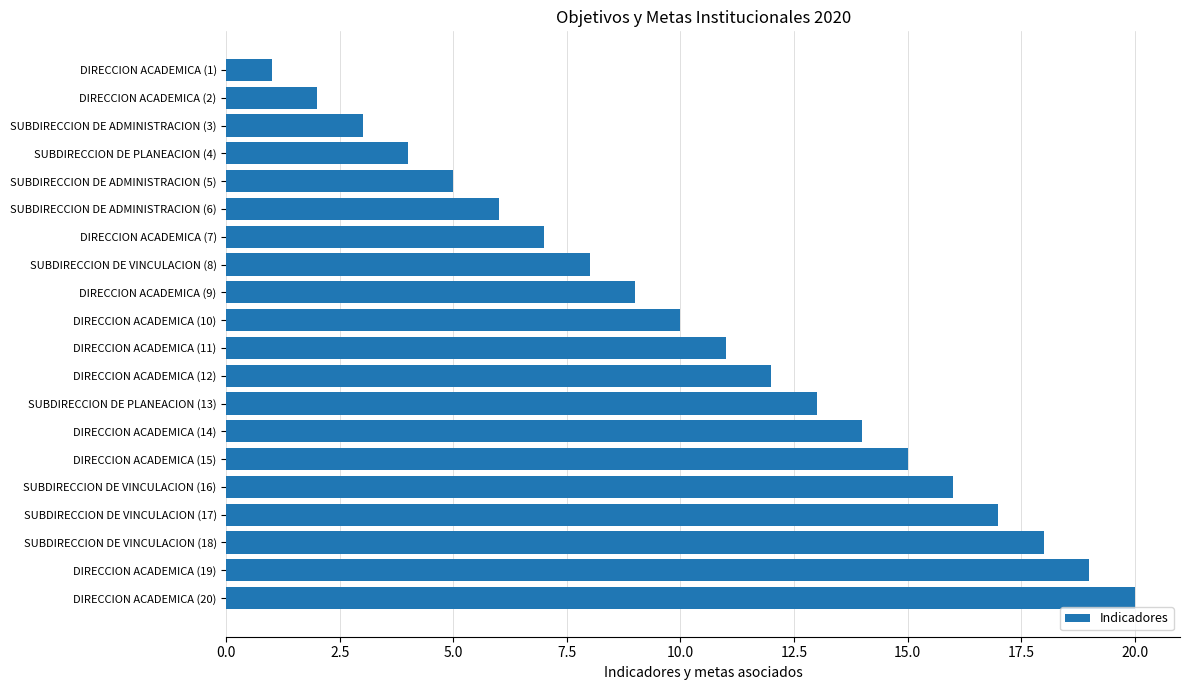

What is the ratio of the value at SUBDIRECCION DE ADMINISTRACION (3) to the value at DIRECCION ACADEMICA (7)?

0.4